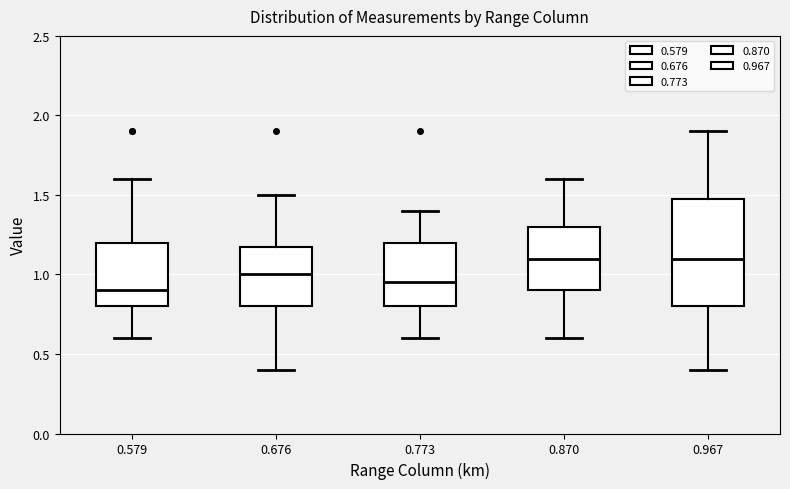

Where is the lower edge of the box at x = 0.579 on the y-axis? The values are not printed on the chart, so give them approximately, as read against the axis.

0.80